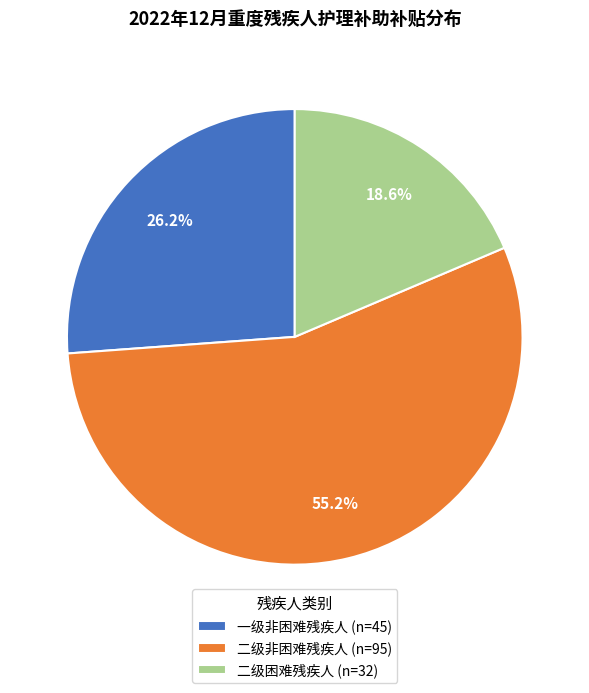

Between 一级非困难残疾人 (n=45) and 二级非困难残疾人 (n=95), which is larger?

二级非困难残疾人 (n=95)